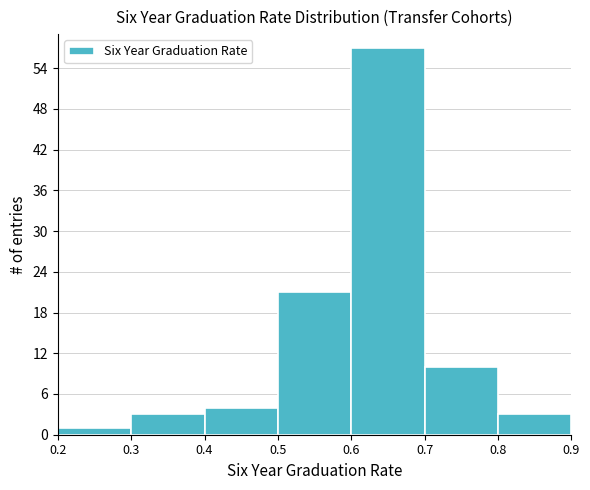

How tall is the bar that spans 0.8 to 0.9 on the x-axis? The values are not printed on the chart, so give them approximately, as read against the axis.

3